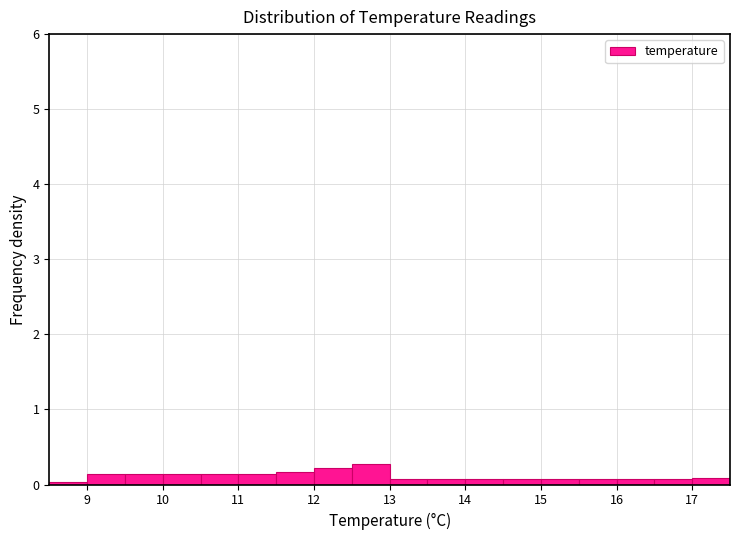

Reading left to right, transcribe this chart: for each bar, give the range it covers on the x-axis and its height. The values are not printed on the chart, so give them approximately, as read against the axis.

8.5 to 9.0: under 0.1
9.0 to 9.5: 0.1
9.5 to 10.0: 0.1
10.0 to 10.5: 0.1
10.5 to 11.0: 0.1
11.0 to 11.5: 0.1
11.5 to 12.0: 0.2
12.0 to 12.5: 0.2
12.5 to 13.0: 0.3
13.0 to 13.5: under 0.1
13.5 to 14.0: under 0.1
14.0 to 14.5: under 0.1
14.5 to 15.0: under 0.1
15.0 to 15.5: under 0.1
15.5 to 16.0: under 0.1
16.0 to 16.5: under 0.1
16.5 to 17.0: under 0.1
17.0 to 17.5: under 0.1